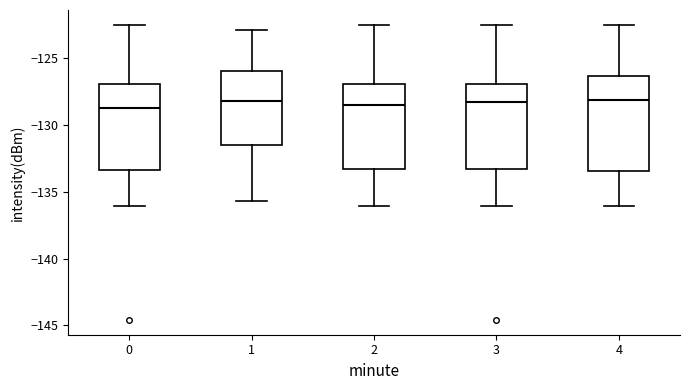

Where does the lower whisker of the box at x = 0 end on the y-axis? The values are not printed on the chart, so give them approximately, as read against the axis.

-136.0